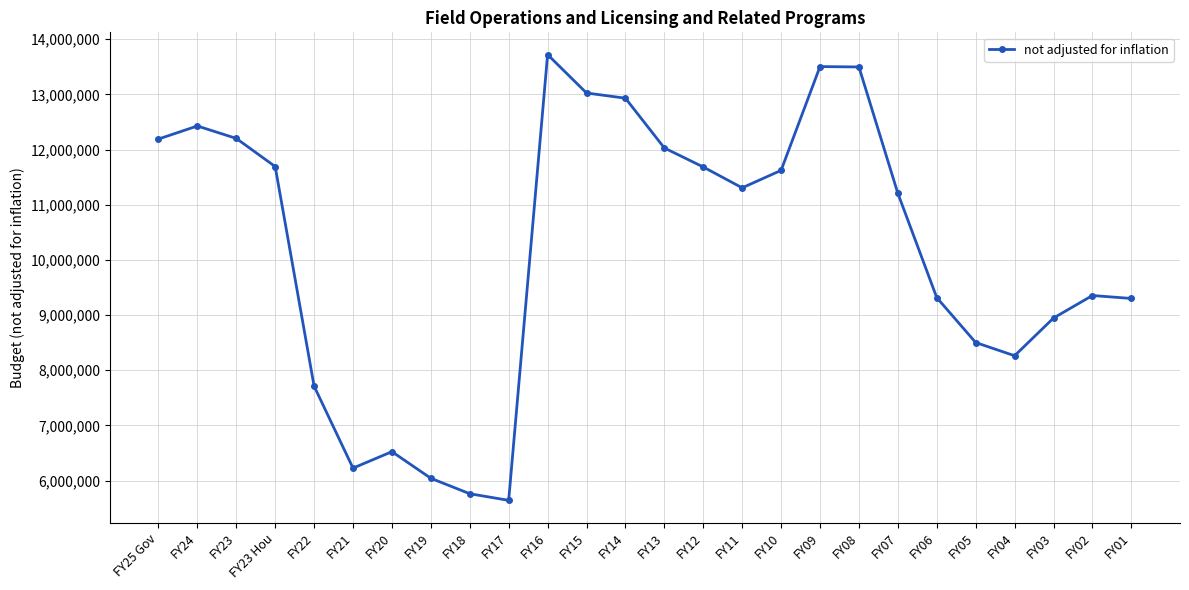

Read the value at FY25 Gov.

12189926